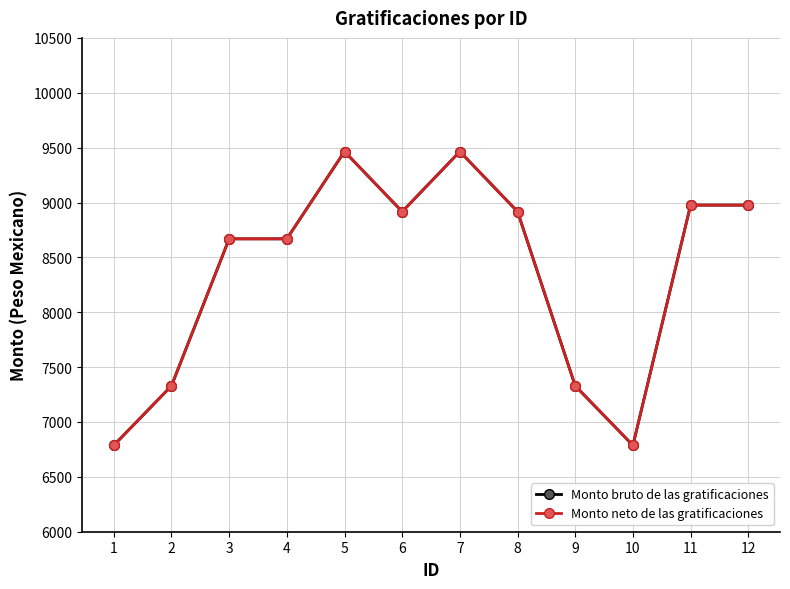

Reading left to right, what are all the values shown in this chart?

Monto bruto de las gratificaciones: 6787.2	7329.2	8668.8	8668.8	9464.4	8916.8	9464.4	8916.8	7329.2	6787.2	8976.2	8976.2
Monto neto de las gratificaciones: 6787.2	7329.2	8668.8	8668.8	9464.4	8916.8	9464.4	8916.8	7329.2	6787.2	8976.2	8976.2